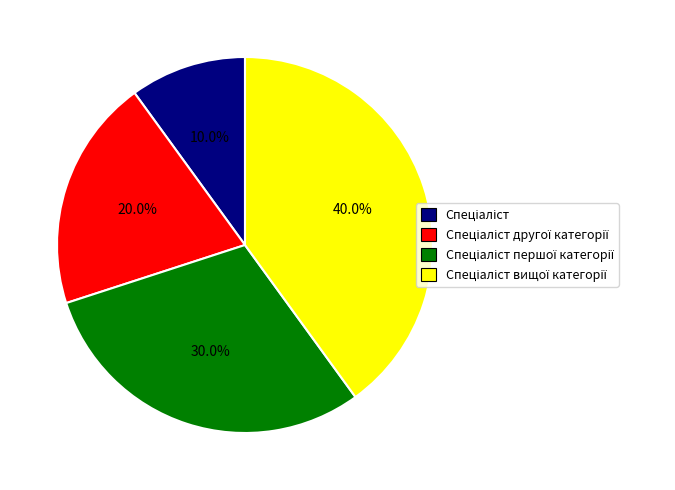

Is there a majority slice in this chart?

No